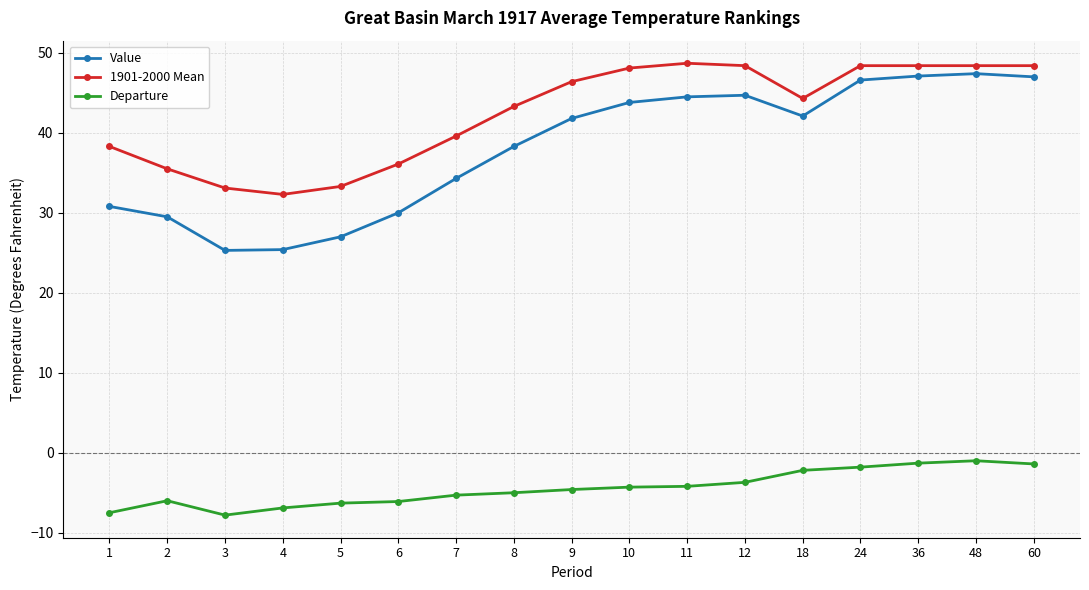

What is the value of the Departure point at the 15th from the left?

-1.3